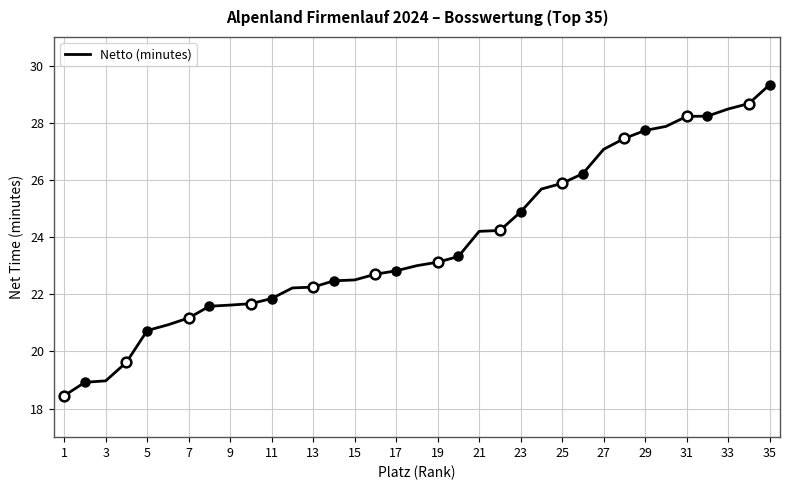

What is the maximum value shown in the chart?

29.3